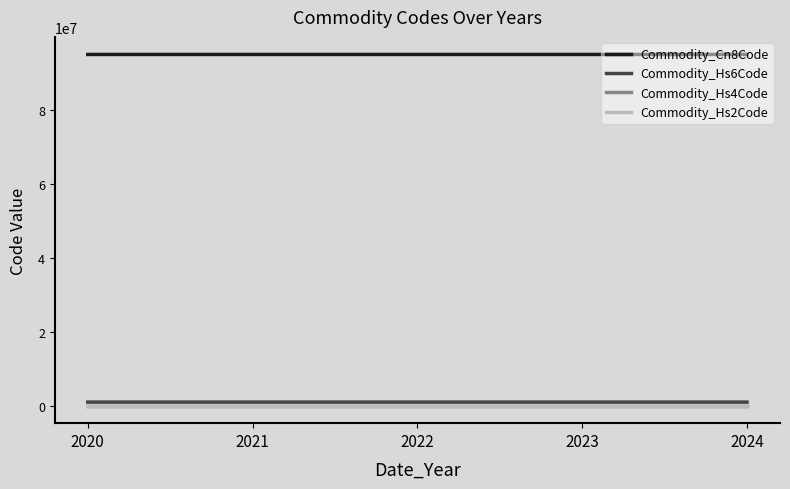

What is the minimum value for Commodity_Hs6Code?

950629